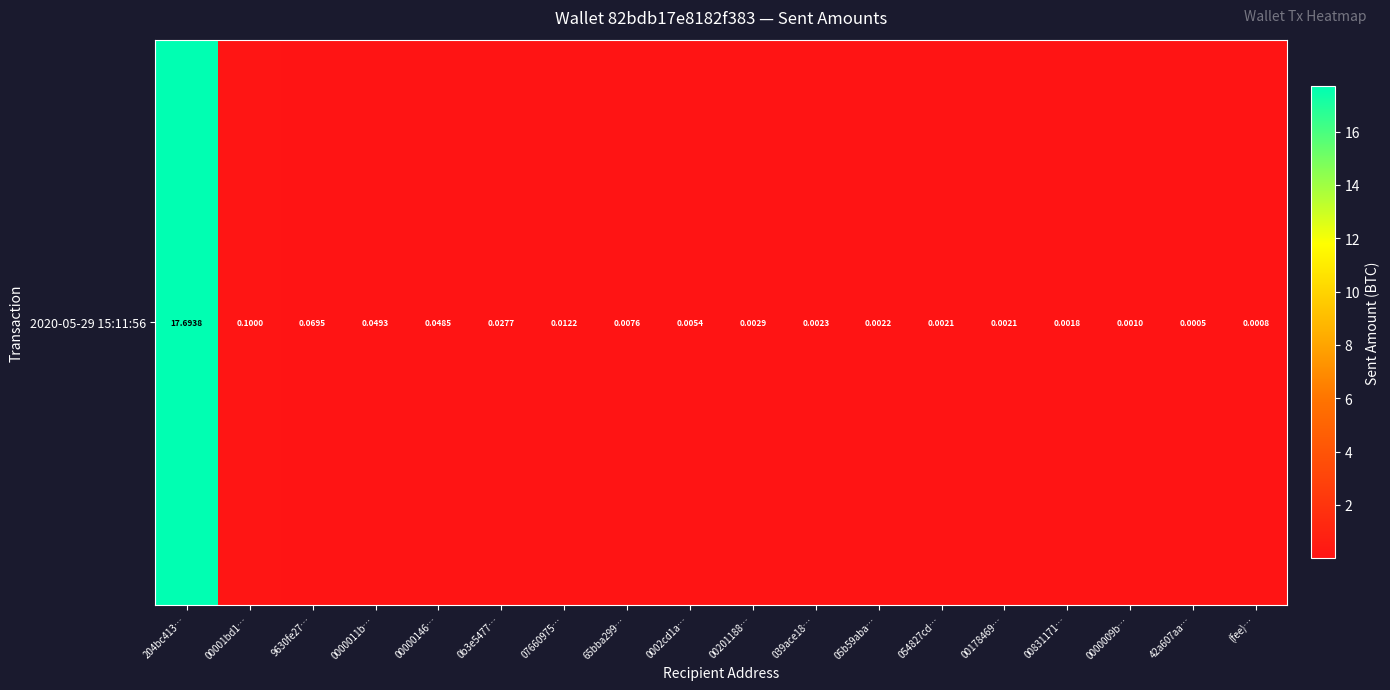

What is the sum of all values?

18.0